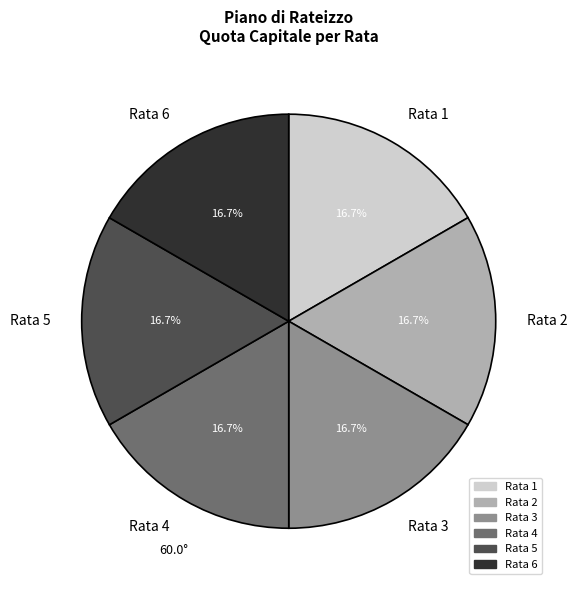

To the nearest percent, what percentage of the pie is Rata 2?

17%